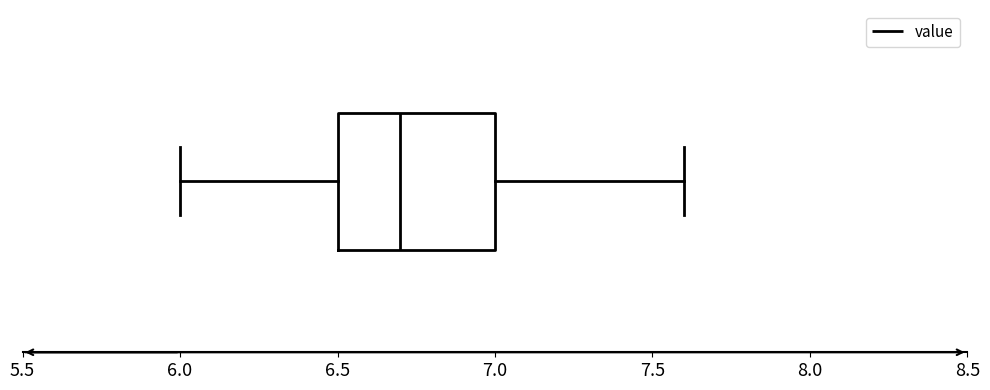

Transcribe this box plot: give where the median line is, the range the box spans, and where the two whiskers end, as read against the x-axis. The values are not printed on the chart, so give them approximately, as read against the axis.

median 6.7, box 6.5 to 7.0, whiskers 6.0 to 7.6